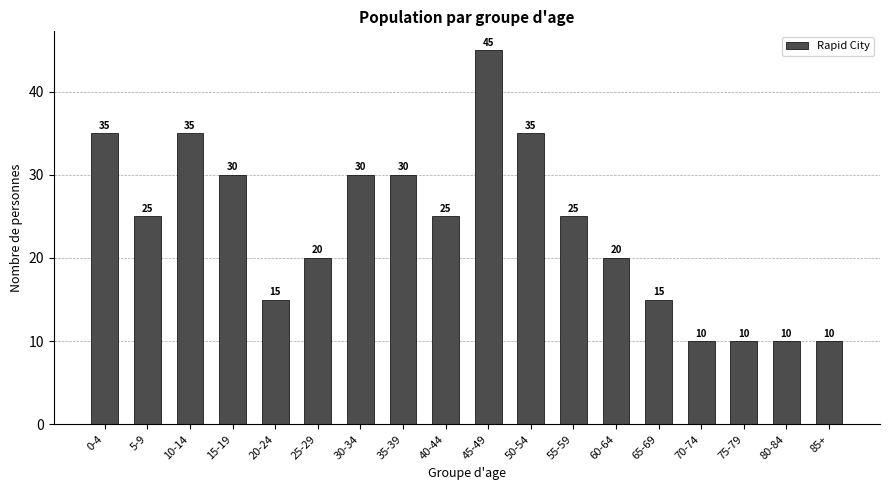

Is it true that the value at 70-74 is 14?

False